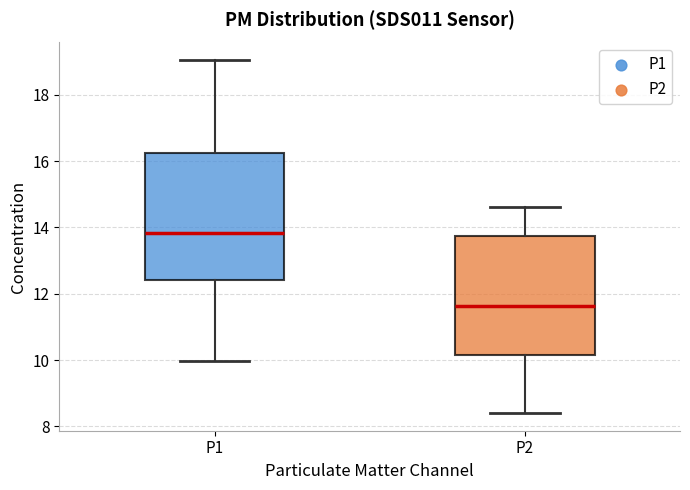

Reading left to right, read every box against the y-axis: the position of its median line, the range the box covers, and the ends of its whiskers. The values are not printed on the chart, so give them approximately, as read against the axis.

P1: median 13.8, box 12.4 to 16.2, whiskers 10.0 to 19.0
P2: median 11.6, box 10.2 to 13.8, whiskers 8.4 to 14.6